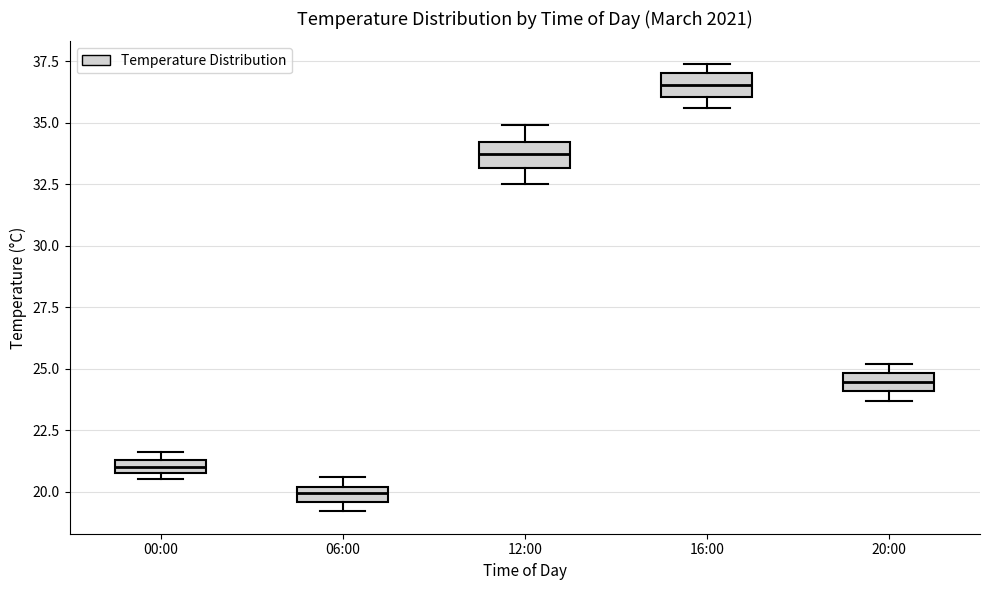

Where is the upper edge of the box for 00:00 on the y-axis? The values are not printed on the chart, so give them approximately, as read against the axis.

21.5